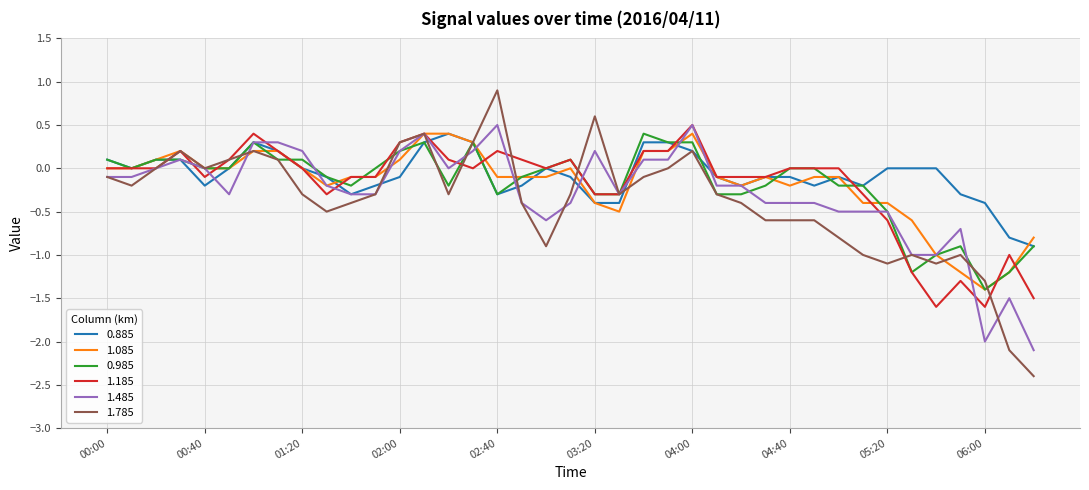

What is the greatest value displayed?

0.9